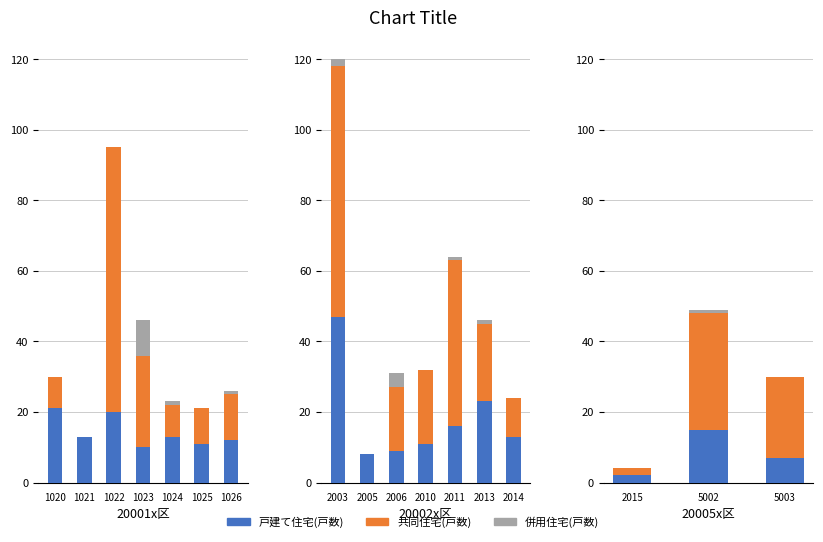

How many bars are there in each group?

3